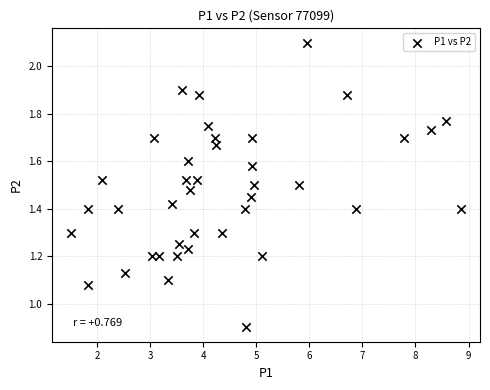

What is the range of X values (max minus min)?

7.3